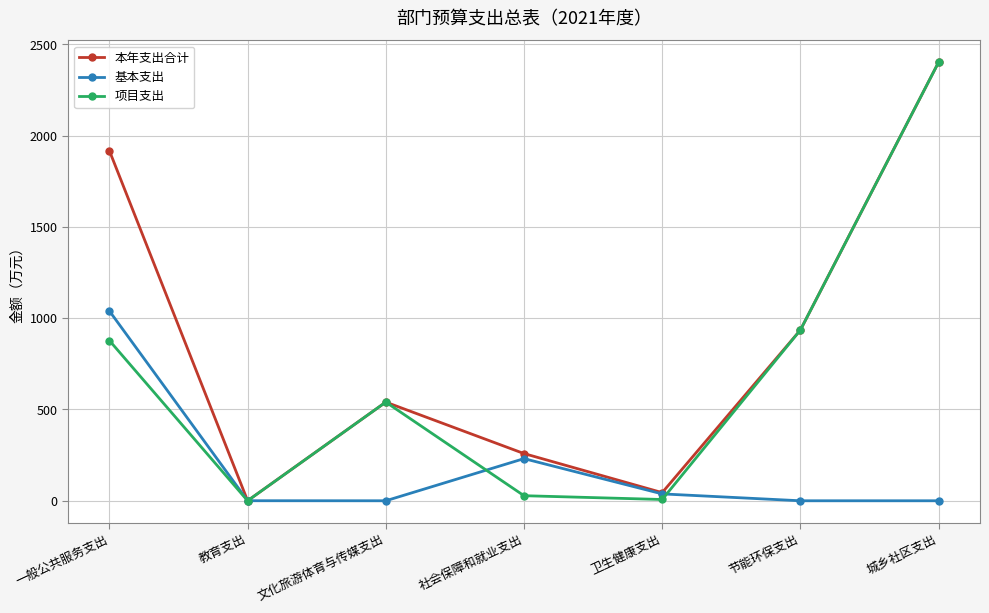

At which category does the chart reach its peak across all series?

城乡社区支出